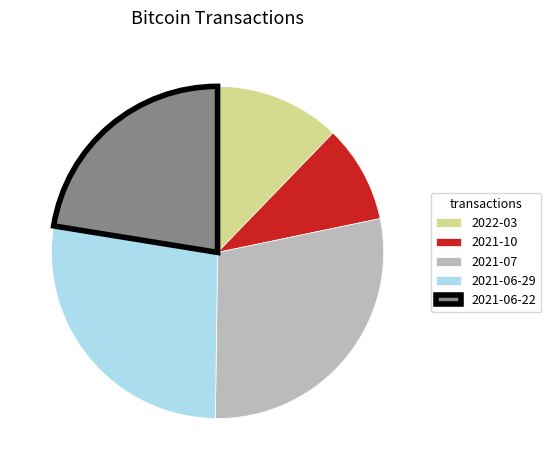

What is the largest slice in the pie chart?

2021-07